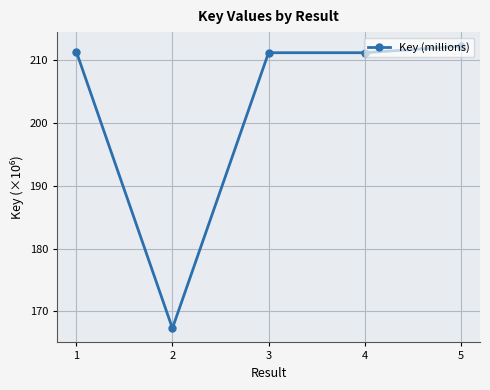

What is the smallest value displayed?

167.3